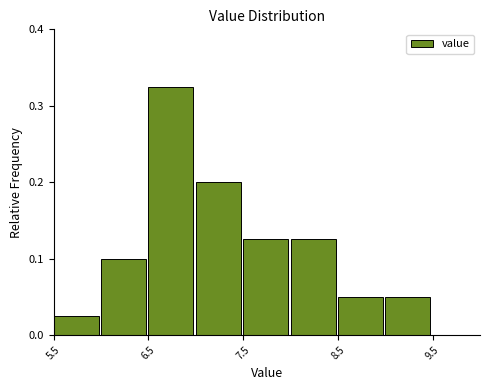

Over which range of the x-axis is the bar tallest?

6.5 to 7.0